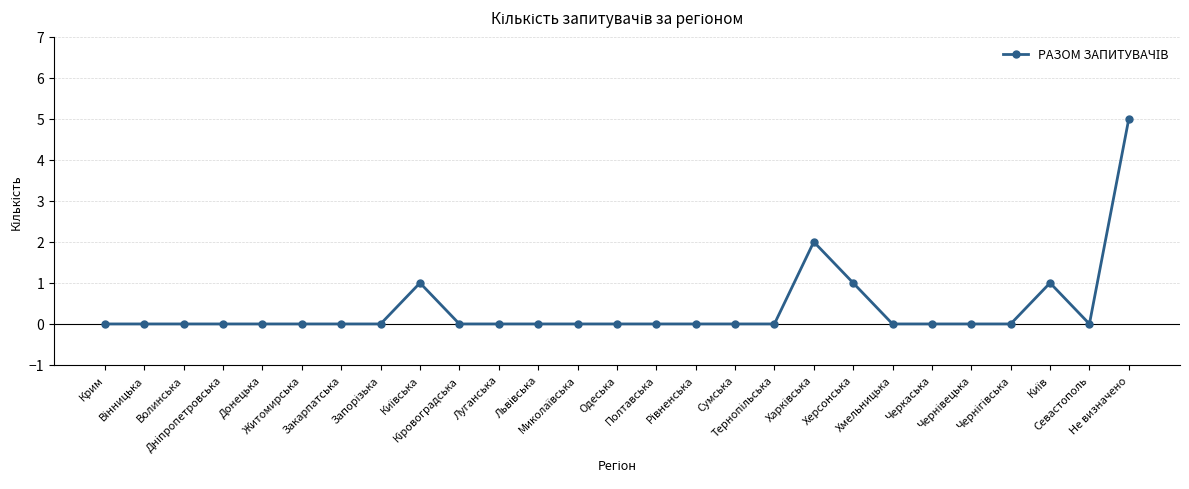

True or false: the data has more than 1 interior local peaks.

True